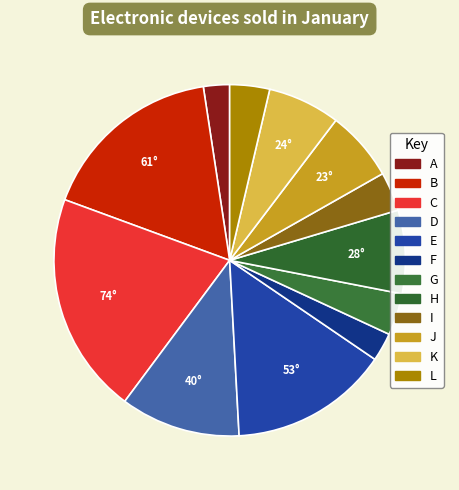

Is it true that H is 8% of the pie?

True